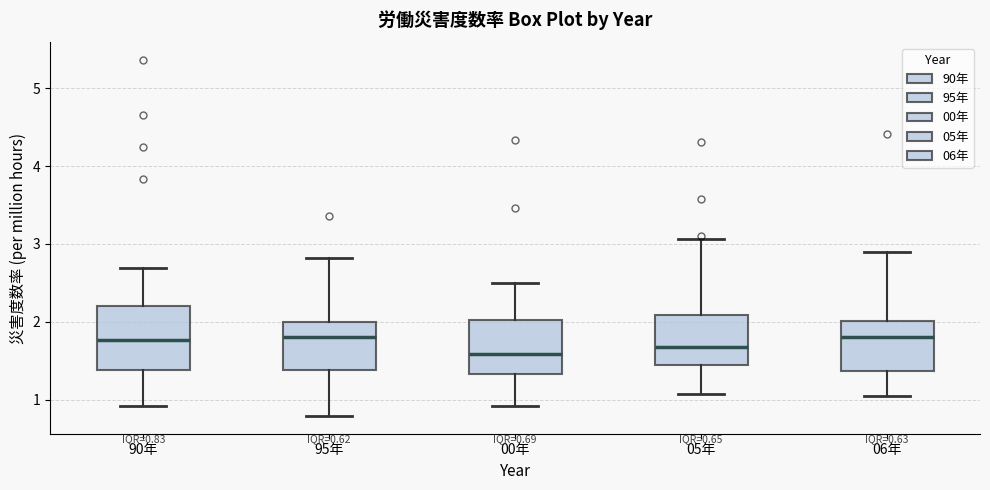

Comparing the boxes themselves (not the whiskers), which one is the tallest?

90年